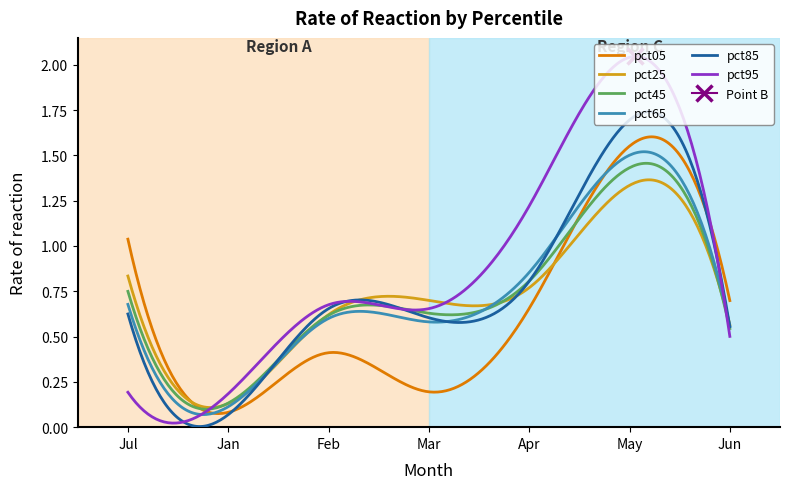

Which category has the lowest value in the pct65 series?

Jan